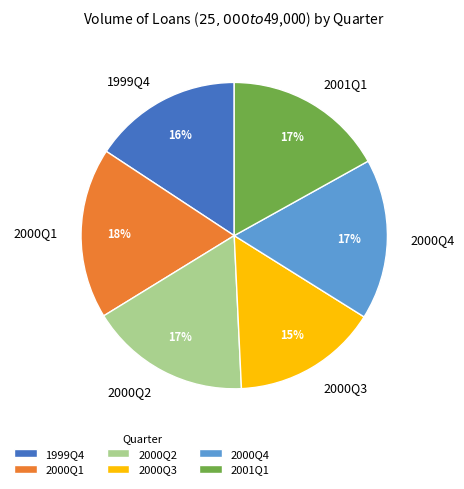

Is it true that 1999Q4 is 16% of the pie?

True